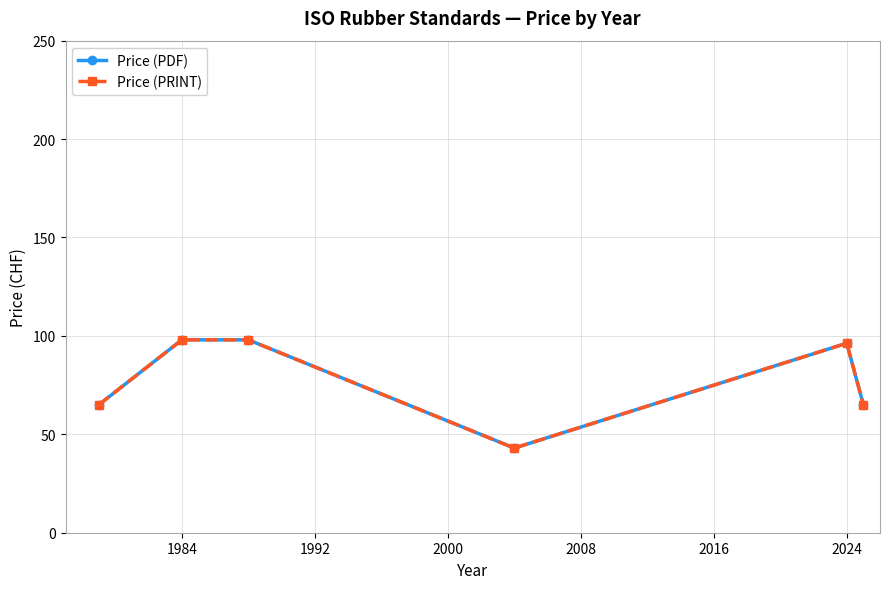

At which label does Price (PDF) first exceed 96?

1984